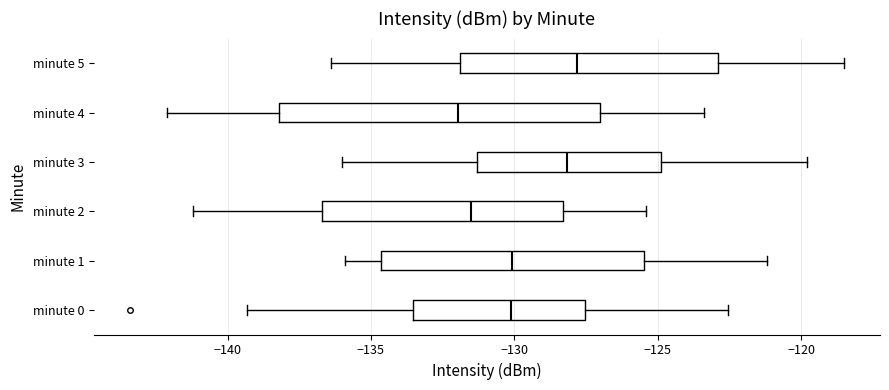

Reading bottom to top, transcribe this box plot: for each box, give where its median line is, the range the box spans, and where its two whiskers end, as read against the x-axis. The values are not printed on the chart, so give them approximately, as read against the axis.

minute 0: median -130.0, box -133.5 to -127.5, whiskers -139.5 to -122.5
minute 1: median -130.0, box -134.5 to -125.5, whiskers -136.0 to -121.0
minute 2: median -131.5, box -136.5 to -128.5, whiskers -141.0 to -125.5
minute 3: median -128.0, box -131.5 to -125.0, whiskers -136.0 to -120.0
minute 4: median -132.0, box -138.0 to -127.0, whiskers -142.0 to -123.5
minute 5: median -128.0, box -132.0 to -123.0, whiskers -136.5 to -118.5